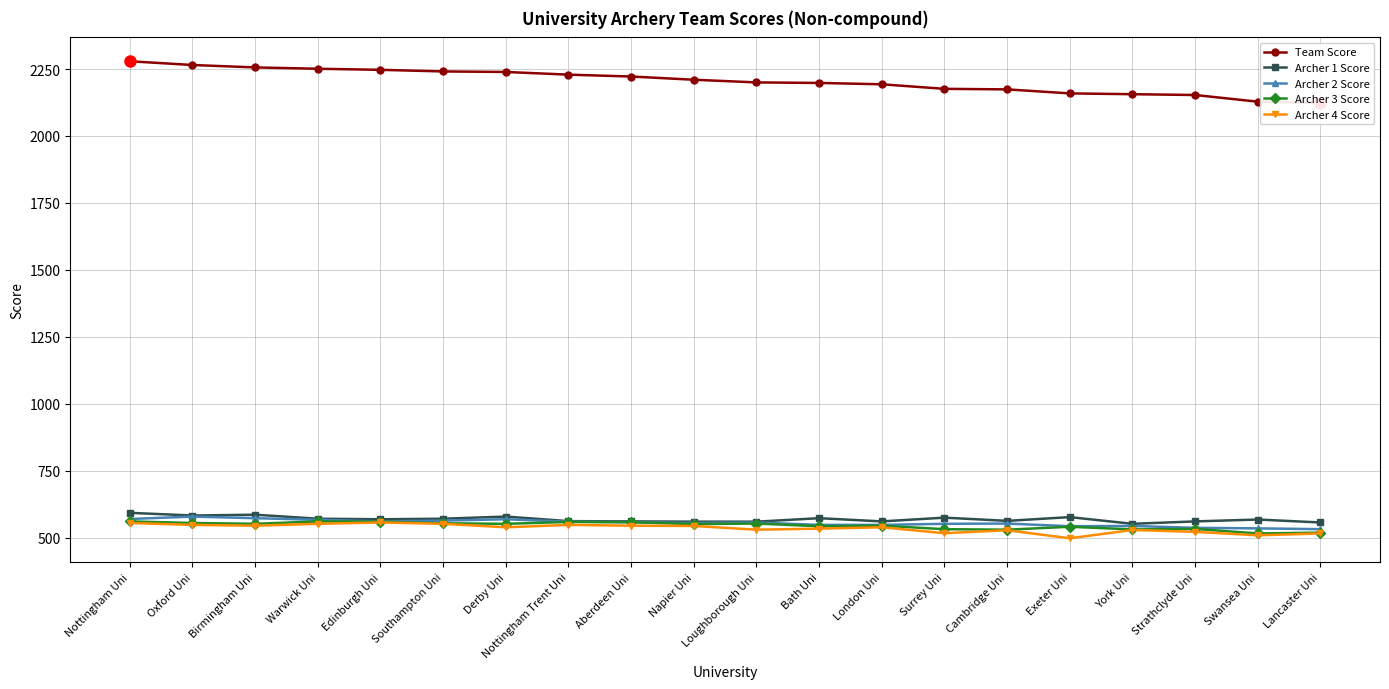

In Archer 1 Score, how many points are lower than both neighbors (excluding endpoints)?

5